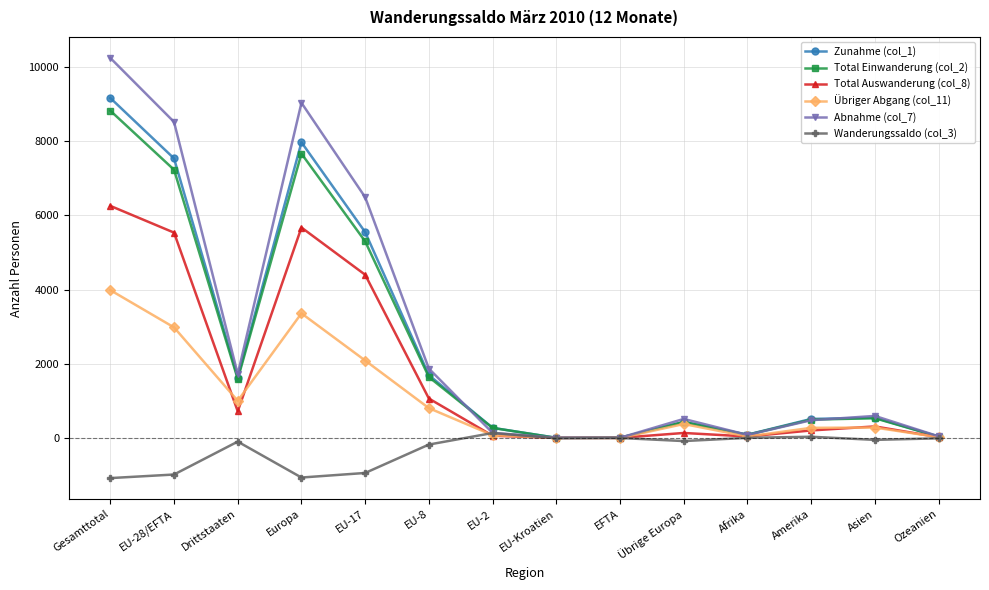

The value of Zunahme (col_1) at EU-28/EFTA is 12403. True or false?

False